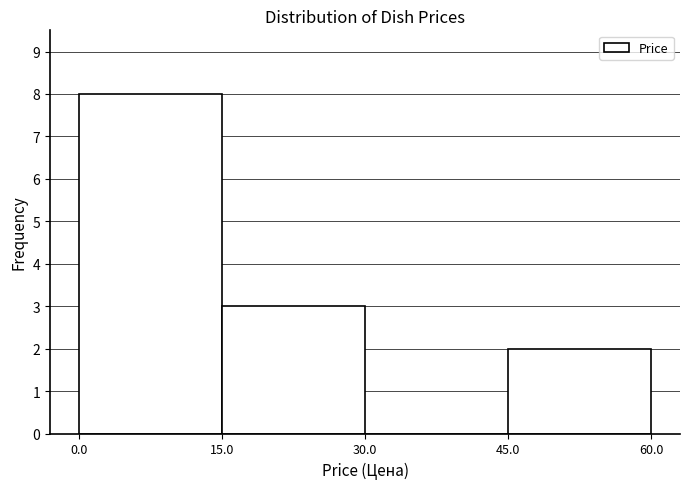

Over which range of the x-axis is the bar tallest?

0.0 to 15.0